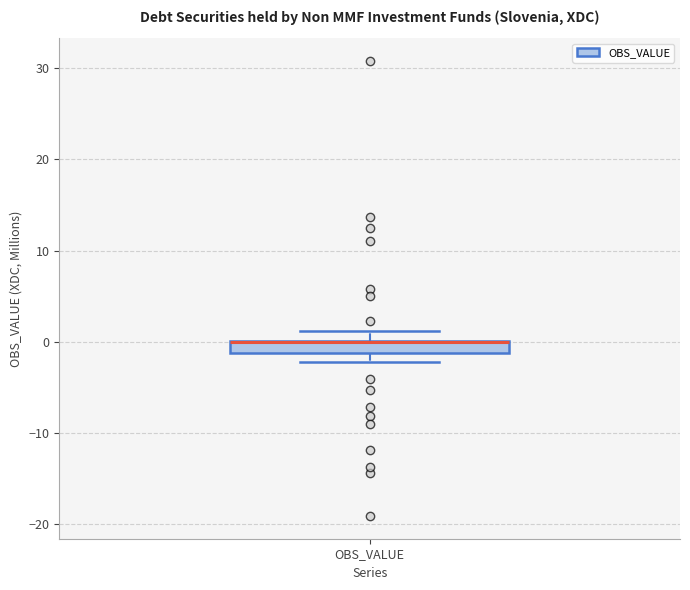

Where is the lower edge of the box for OBS_VALUE on the y-axis? The values are not printed on the chart, so give them approximately, as read against the axis.

-1